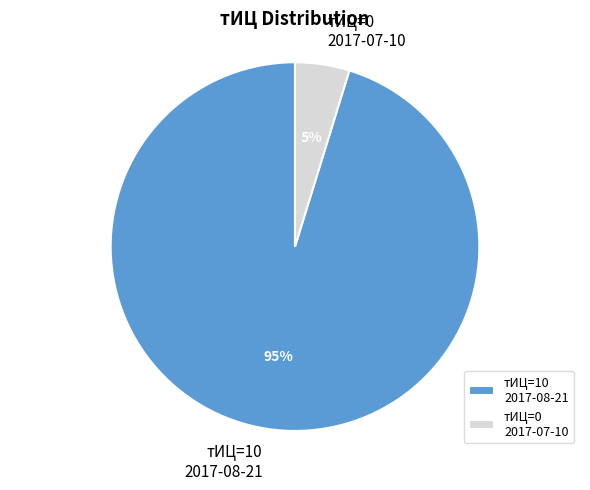

To the nearest percent, what is the average slice percentage?

50%